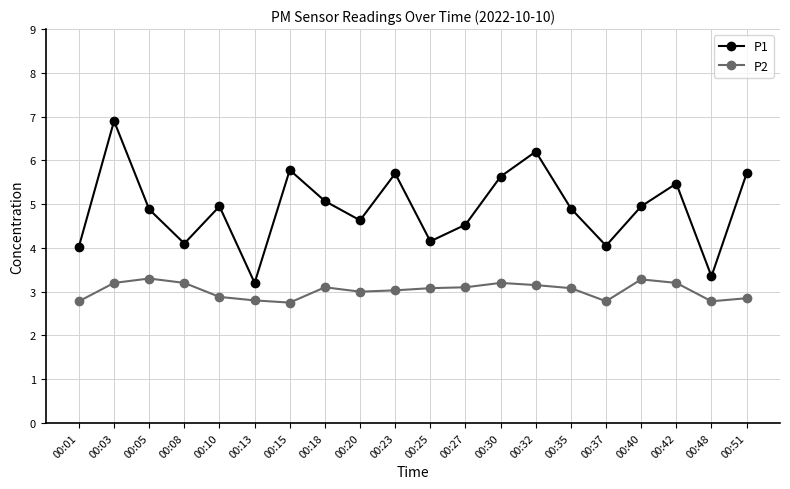

True or false: P1 and P2 intersect in this chart.

False